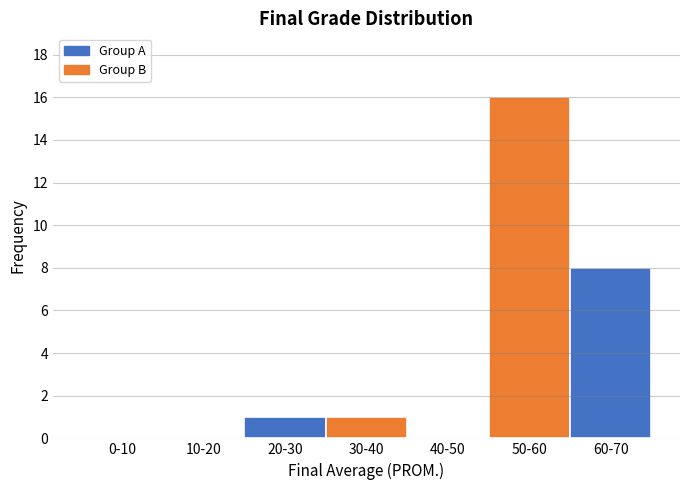

Reading right to left, transcribe all the data shown in this chart.

60-70=8	50-60=16	40-50=0	30-40=1	20-30=1	10-20=0	0-10=0